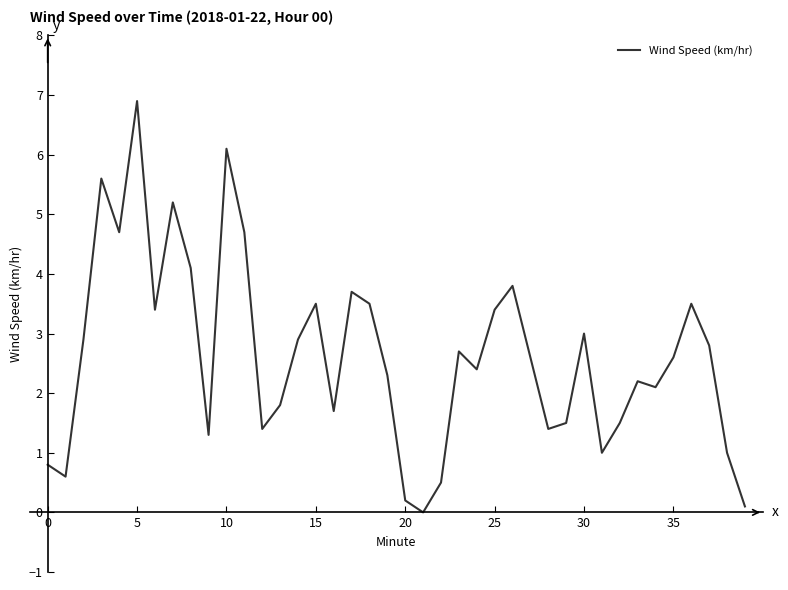

What is the maximum value shown in the chart?

6.9